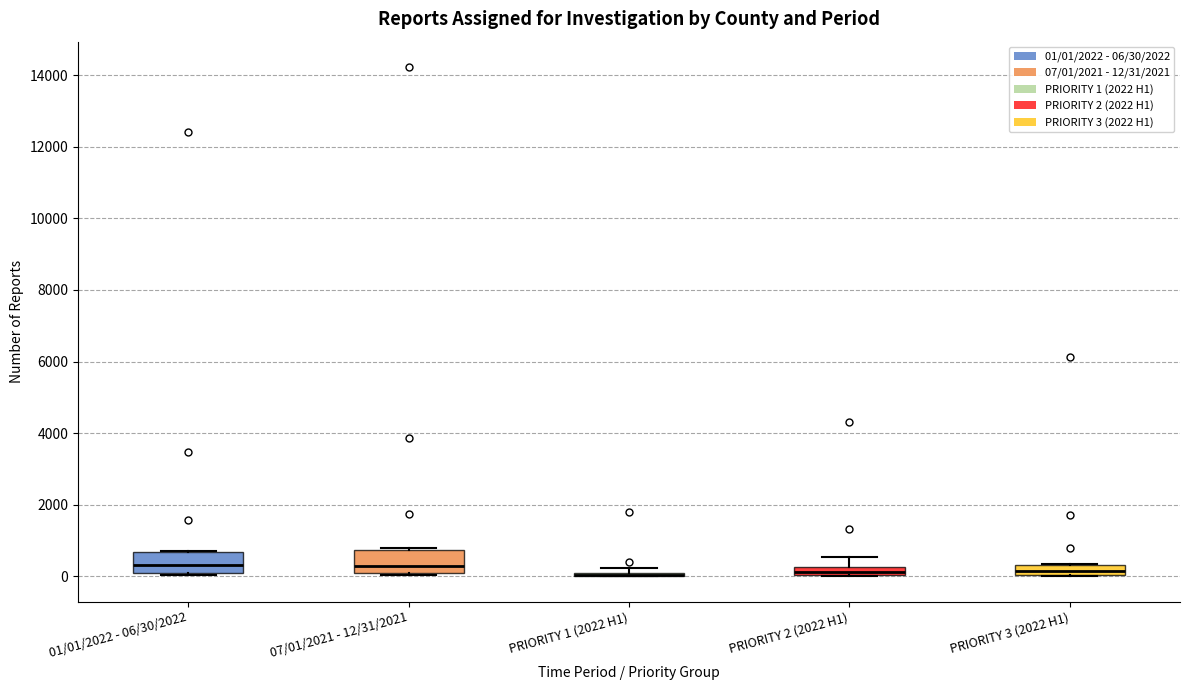

Where does the median line of the box for PRIORITY 3 (2022 H1) sit on the y-axis? The values are not printed on the chart, so give them approximately, as read against the axis.

200